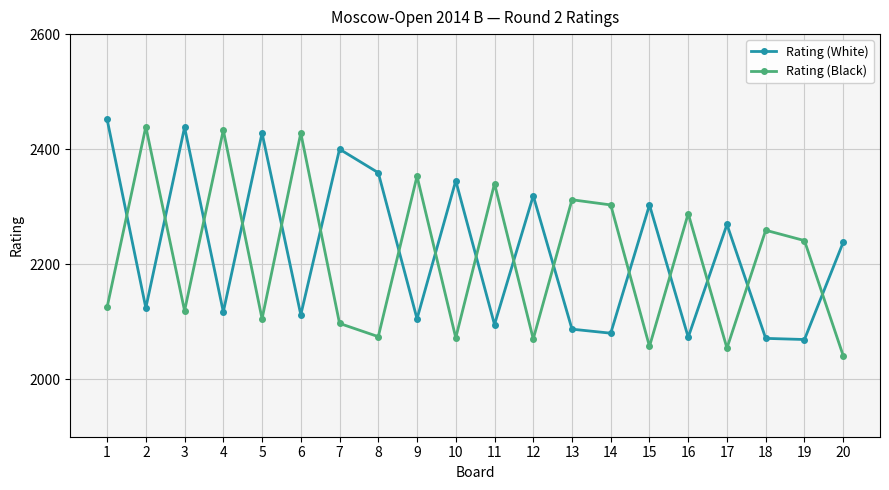

Where does the Rating (White) series first go above 2238?

1